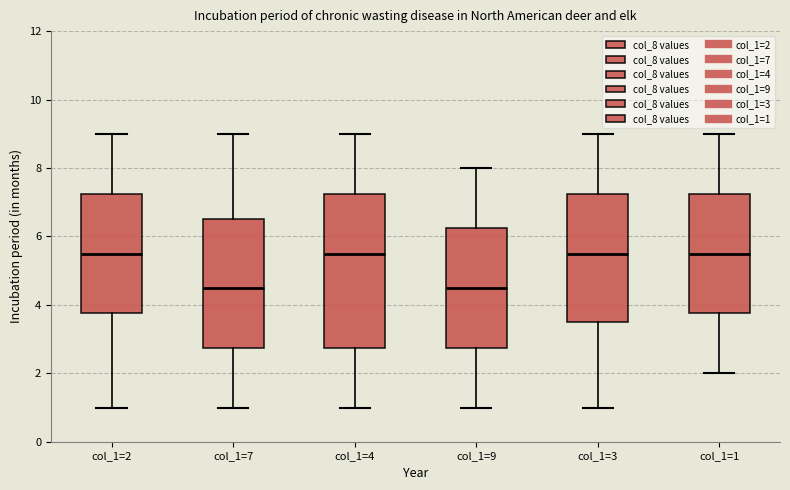

Which box is the tallest, from its lower edge to its upper edge?

col_1=4